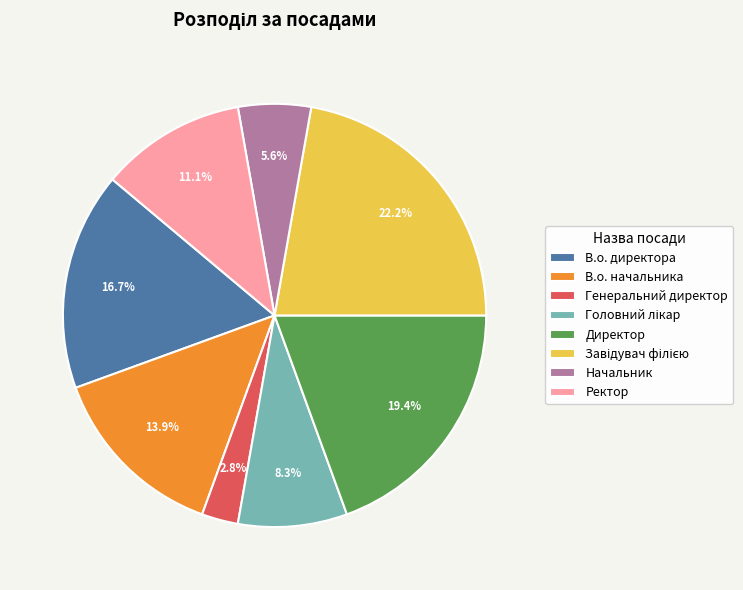

Between В.о. директора and Ректор, which is larger?

В.о. директора